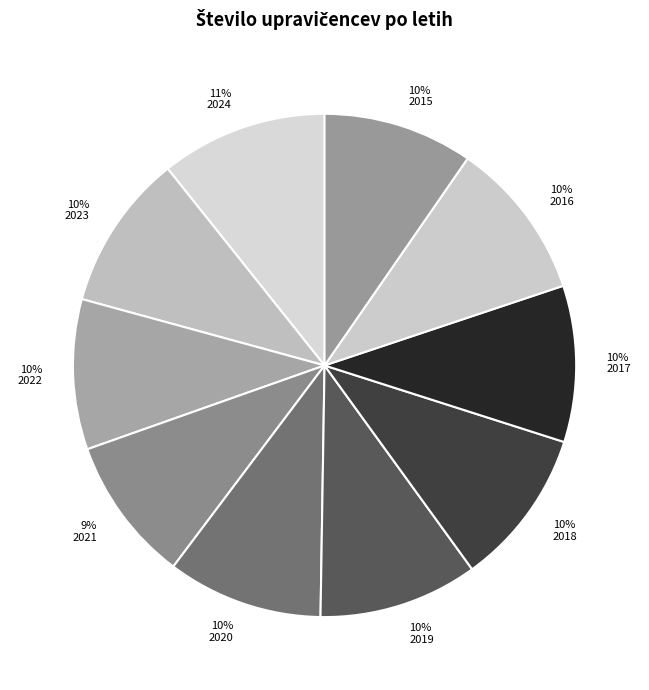

To the nearest percent, what is the combined percentage of 10% 2023 and 9% 2021?

19%